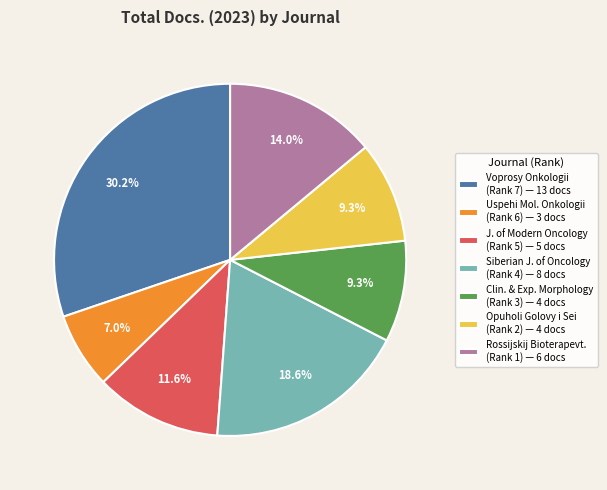

Is there any slice that represents more than half of the pie?

No